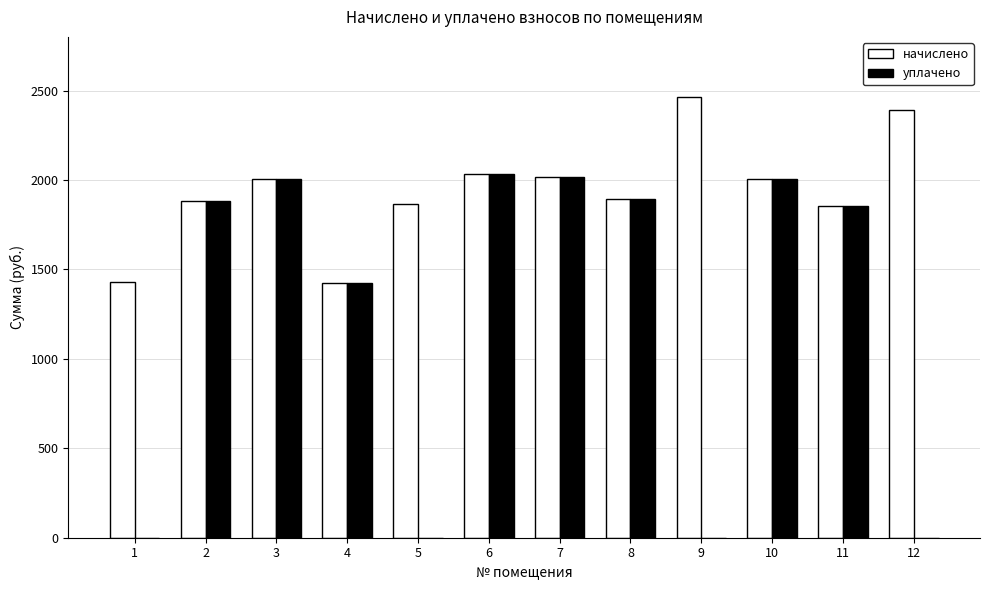

Is the value of уплачено at 2 greater than the value of начислено at 6?

No